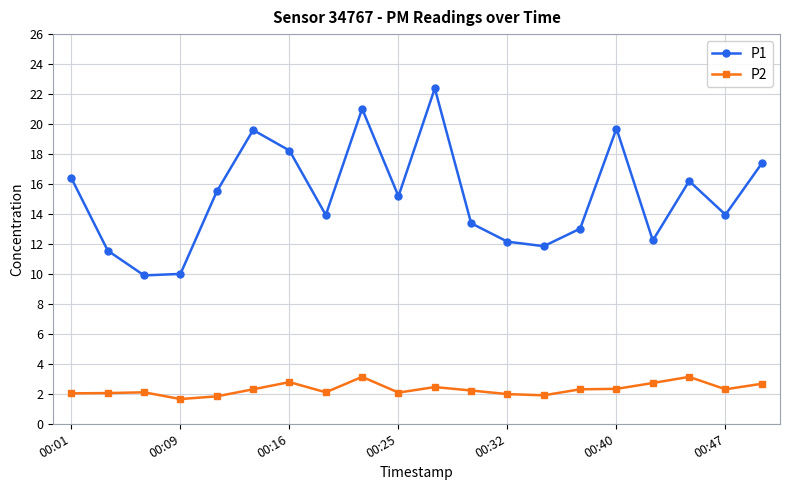

Which series has the widest spread of values?

P1